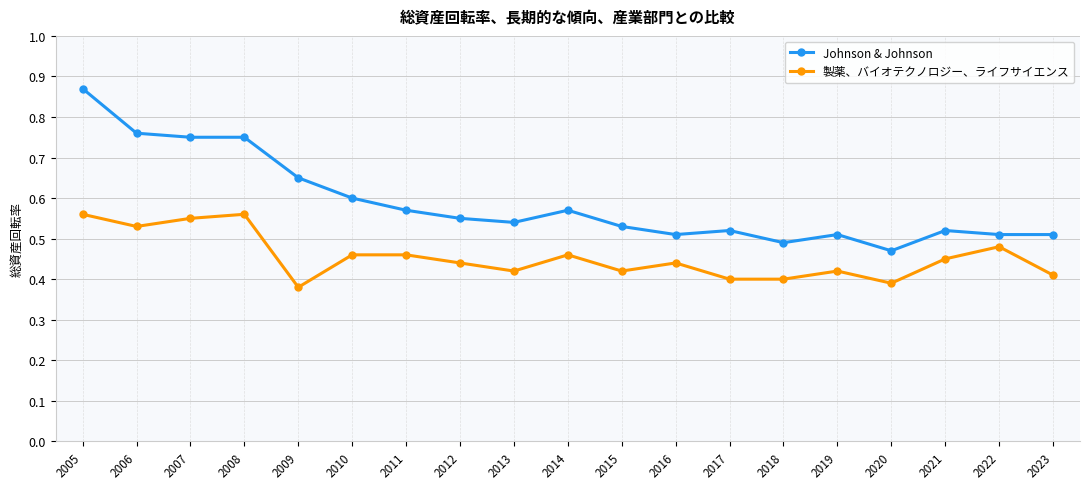

What is the difference between the highest and lowest values at 2011?

0.1